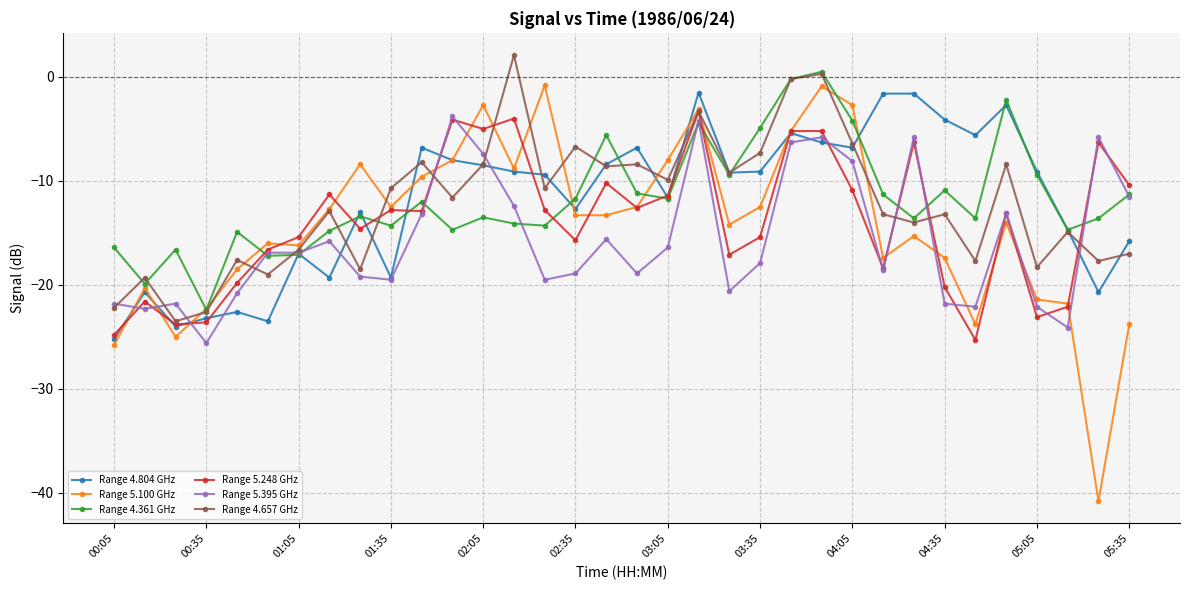

What is the difference between the maximum and minimum values in the Range 5.248 GHz series?

22.0